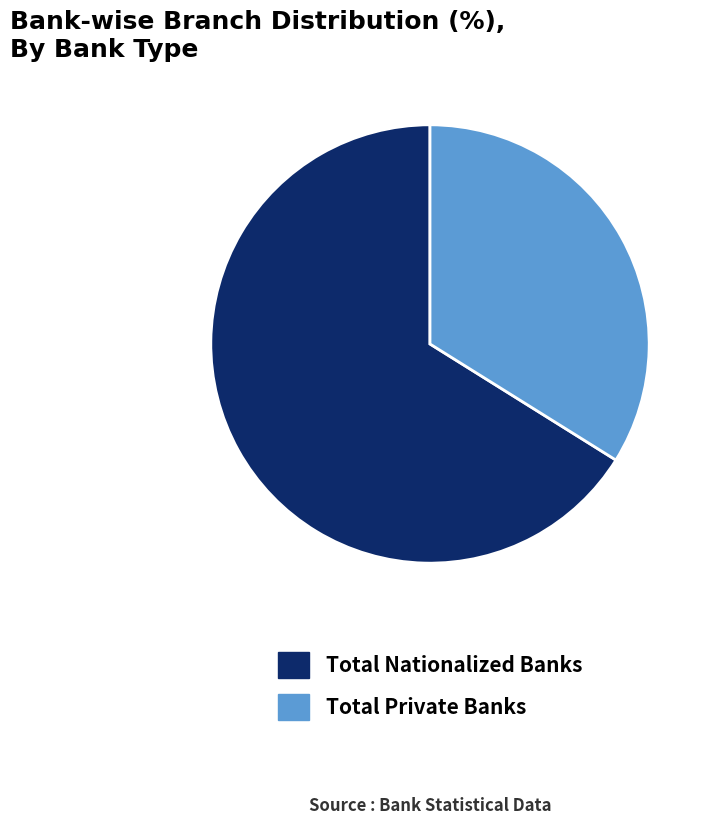

Is Total Private Banks the majority of the pie?

No